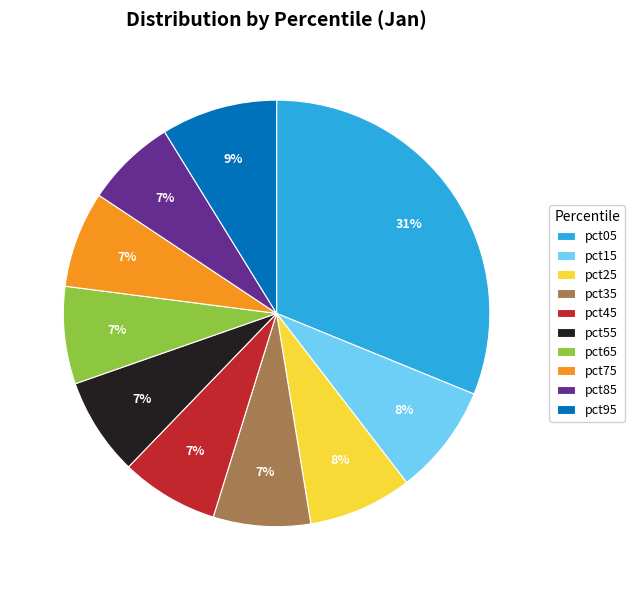

How many segments does this pie chart have?

10